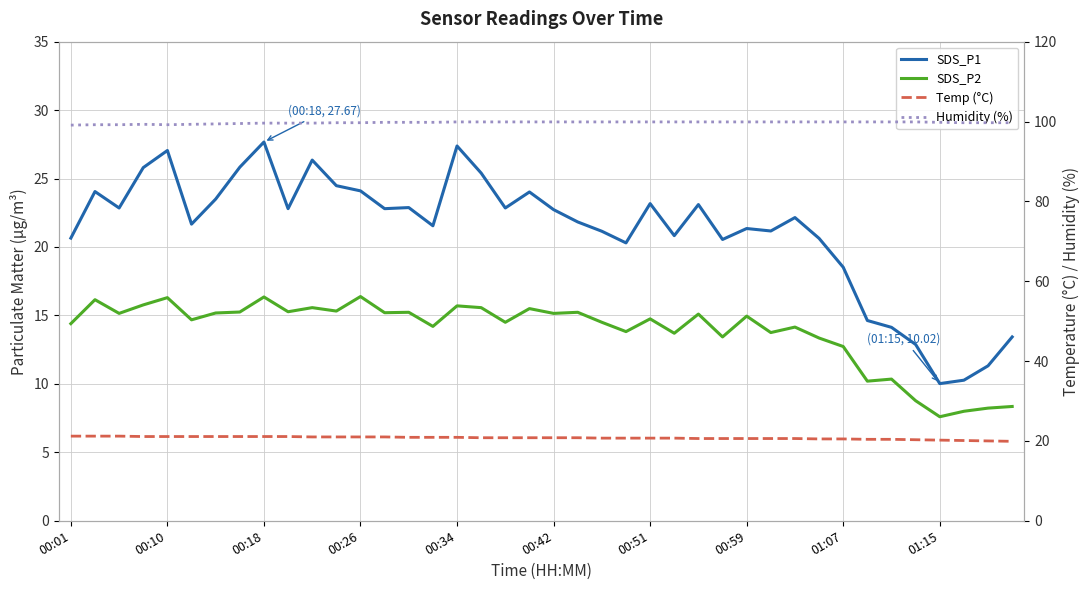

What is the difference between the SDS_P2 values at 22 and 25?

0.8